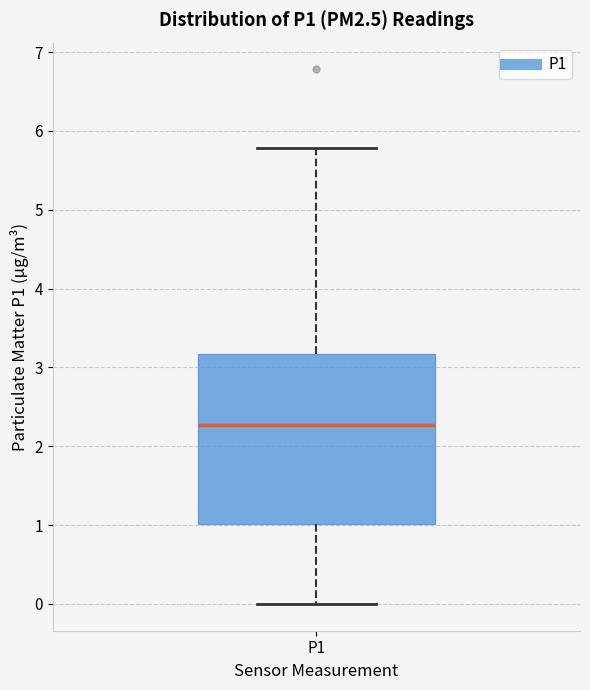

Transcribe this box plot: give where the median line is, the range the box spans, and where the two whiskers end, as read against the y-axis. The values are not printed on the chart, so give them approximately, as read against the axis.

median 2.3, box 1.0 to 3.2, whiskers 0.0 to 5.8